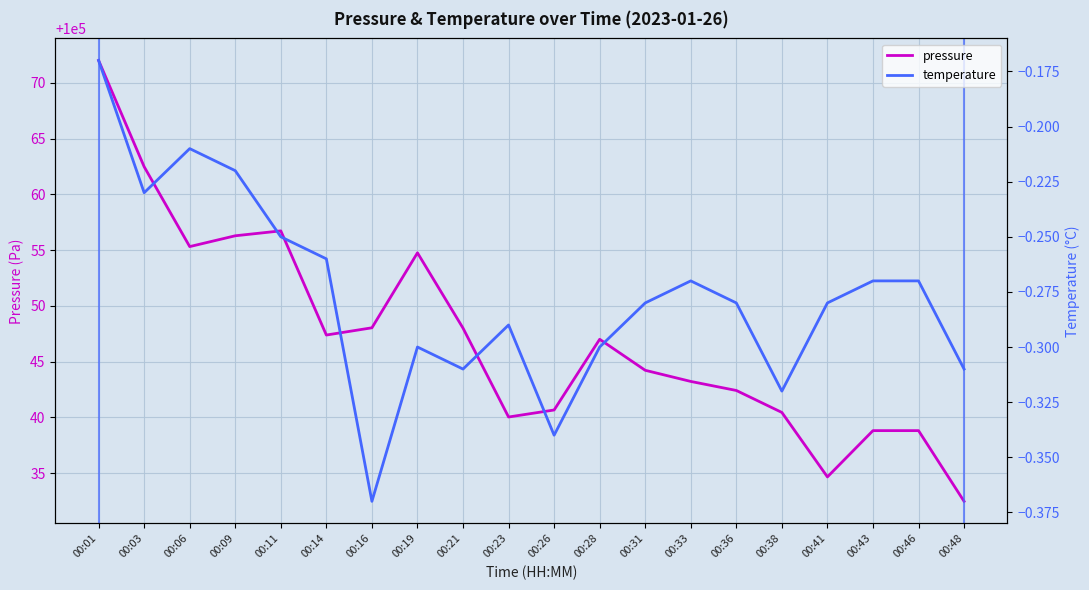

List the labels in order of pressure value, smallest first.

00:48, 00:41, 00:43, 00:46, 00:23, 00:38, 00:26, 00:36, 00:33, 00:31, 00:28, 00:14, 00:21, 00:16, 00:19, 00:06, 00:09, 00:11, 00:03, 00:01